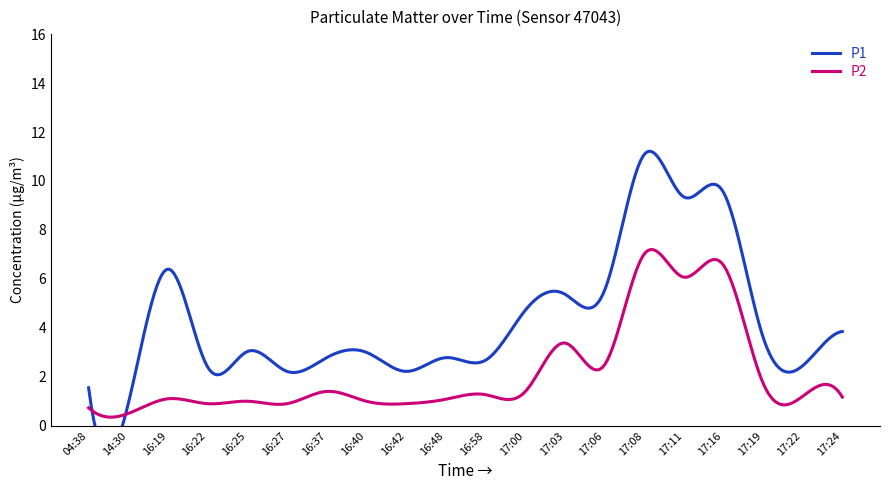

List the series in order of their peak value, highest first.

P1, P2